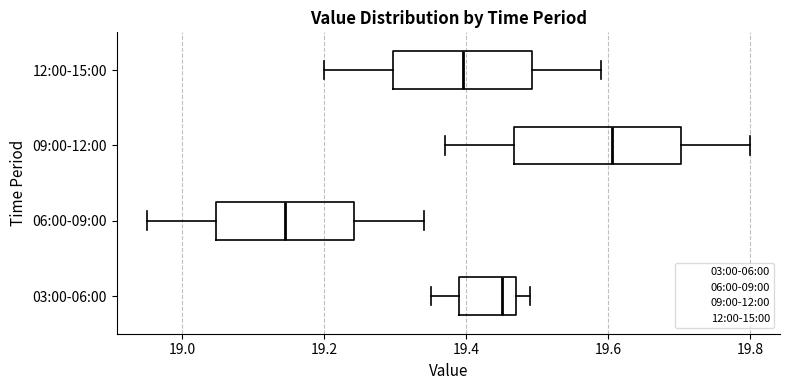

Which box is the widest, from its left edge to its right edge?

09:00-12:00